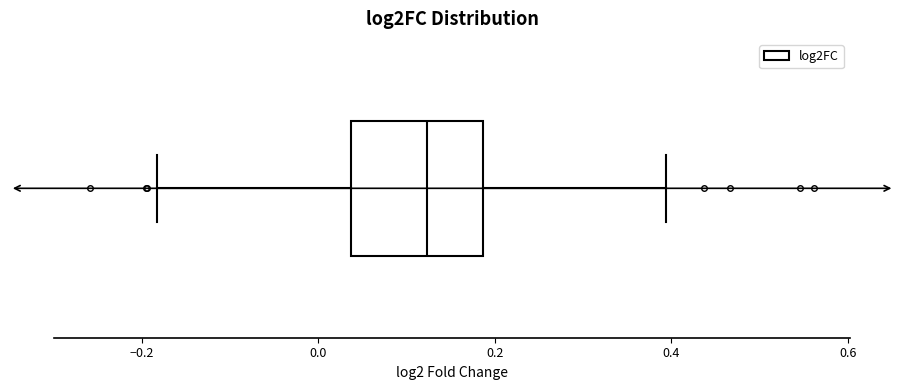

Where is the right edge of the box on the x-axis? The values are not printed on the chart, so give them approximately, as read against the axis.

0.18